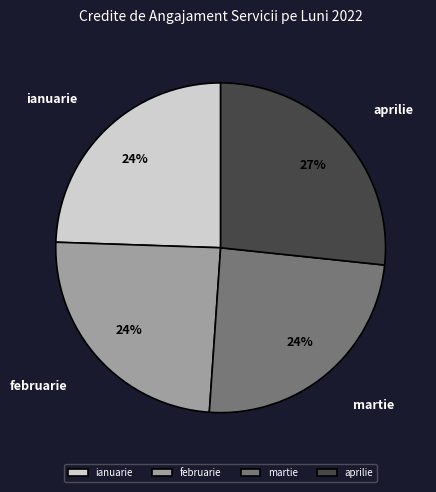

To the nearest percent, what portion does aprilie represent?

27%